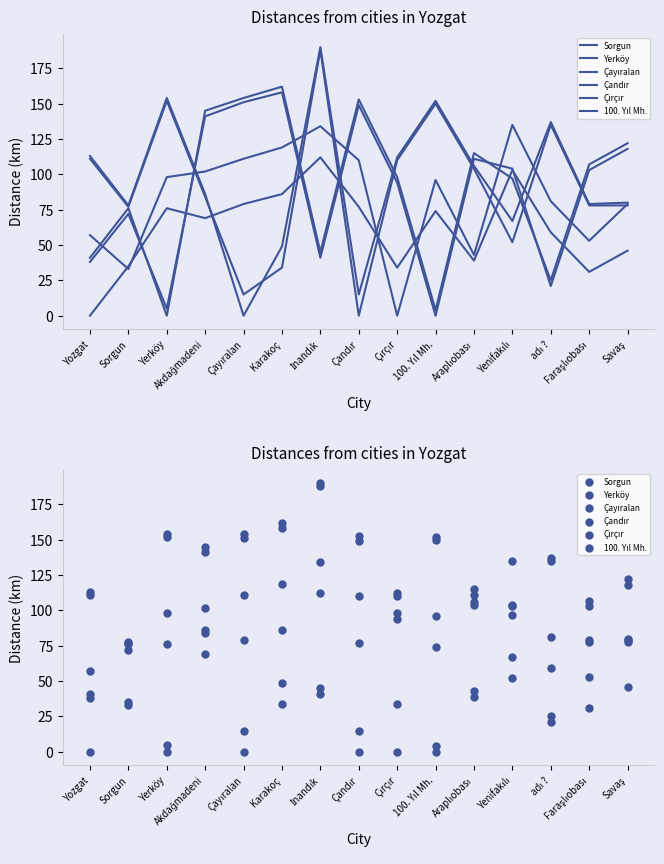

At which category is the sum across all series the highest?

İnandık